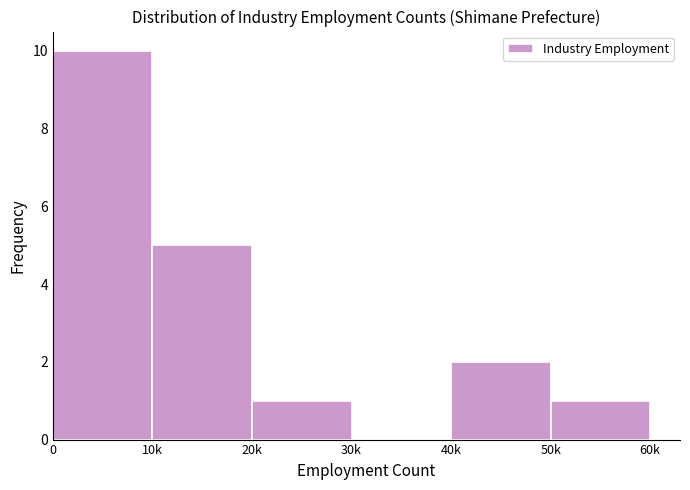

Reading left to right, list all the values displayed in this chart.

0=10	10k=5	20k=1	30k=0	40k=2	50k=1